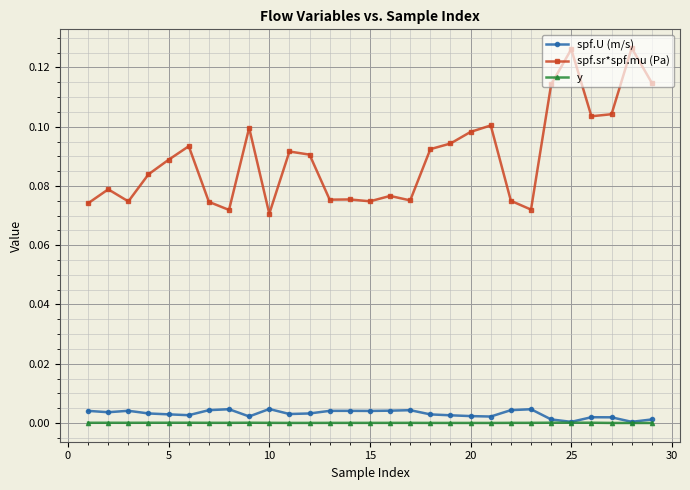

Which series has the largest total across all categories?

spf.sr*spf.mu (Pa)